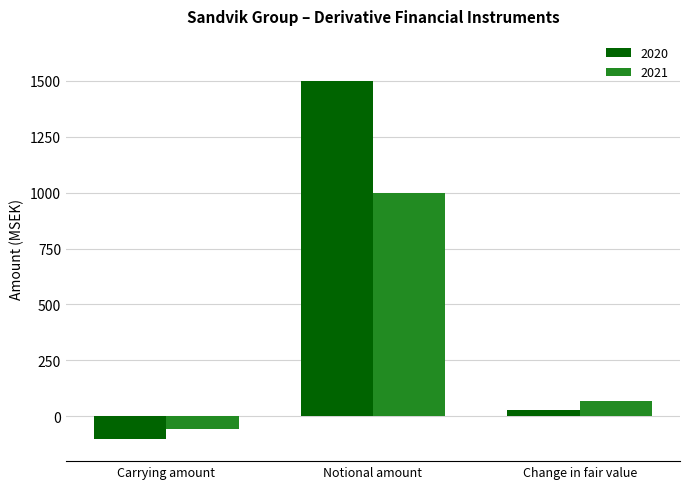

Reading left to right, transcribe all the data shown in this chart.

2020: -103	1500	28
2021: -55	1000	67